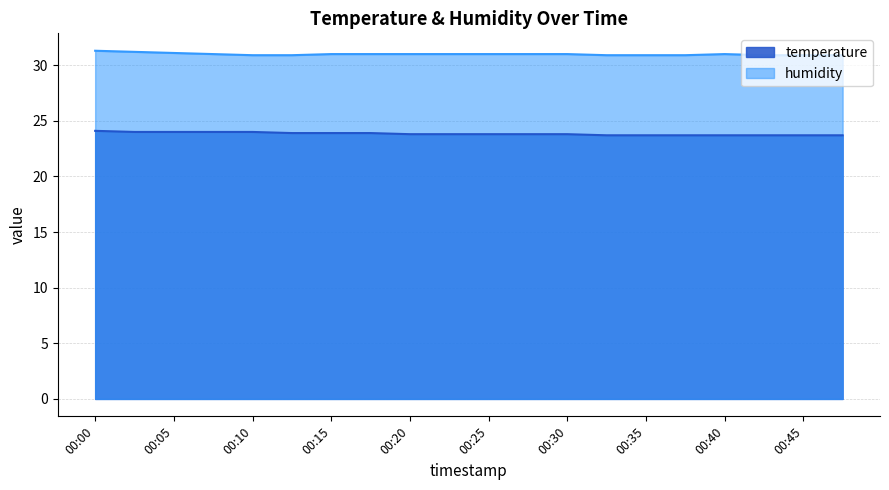

True or false: humidity has a value of 31.3 at 00:00.

True